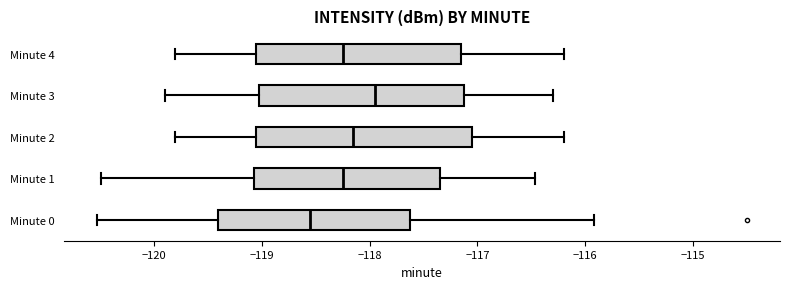

Which box has the furthest to the left median line?

Minute 0